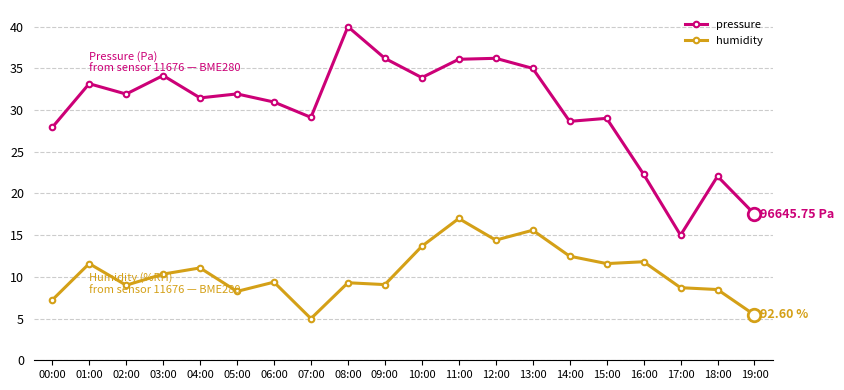

How many distinct data groups are displayed?

2